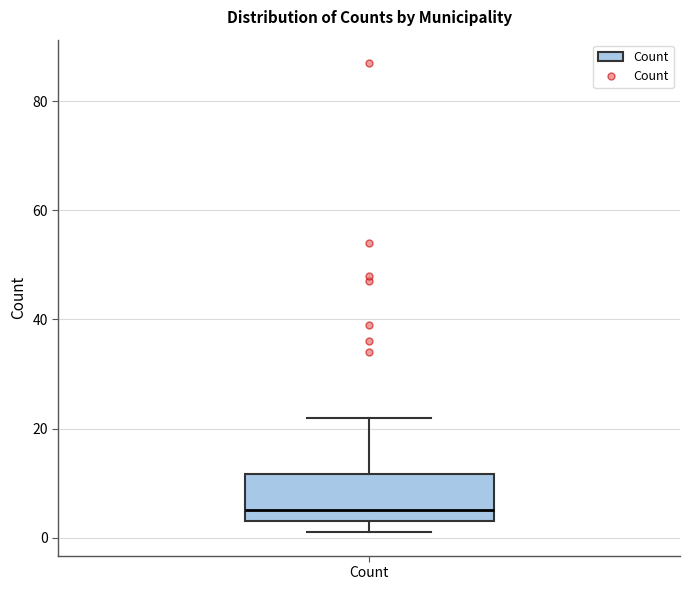

Read this box plot against the y-axis: the position of the median line, the range covered by the box, and the ends of both whiskers. The values are not printed on the chart, so give them approximately, as read against the axis.

median 6, box 4 to 12, whiskers 2 to 22